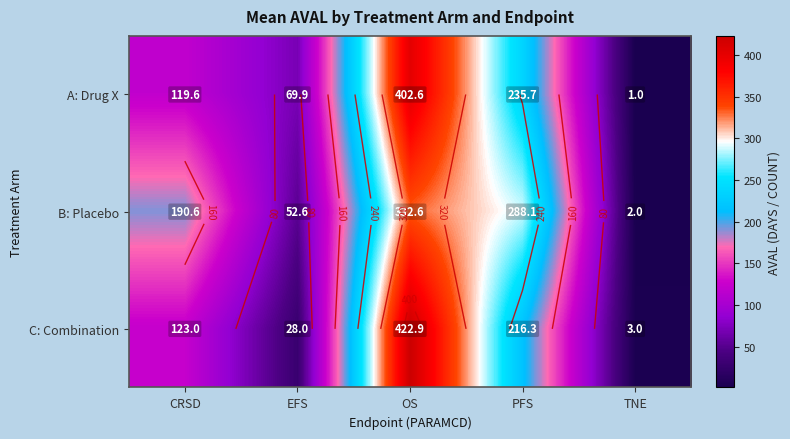

How many data points does each series have?

5